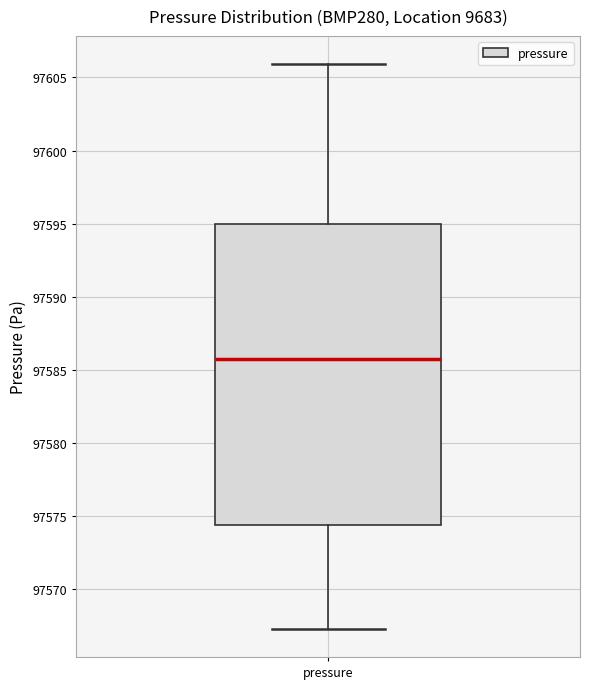

Read this box plot against the y-axis: the position of the median line, the range covered by the box, and the ends of both whiskers. The values are not printed on the chart, so give them approximately, as read against the axis.

median 97585.5, box 97574.5 to 97595.0, whiskers 97567.5 to 97606.0